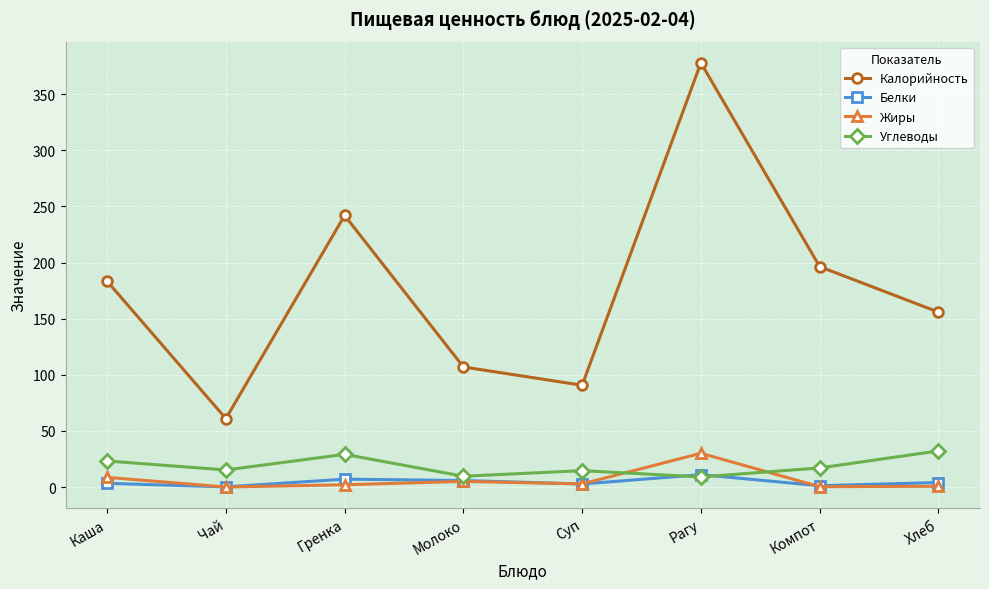

Read the Жиры value at Молоко.

5.0